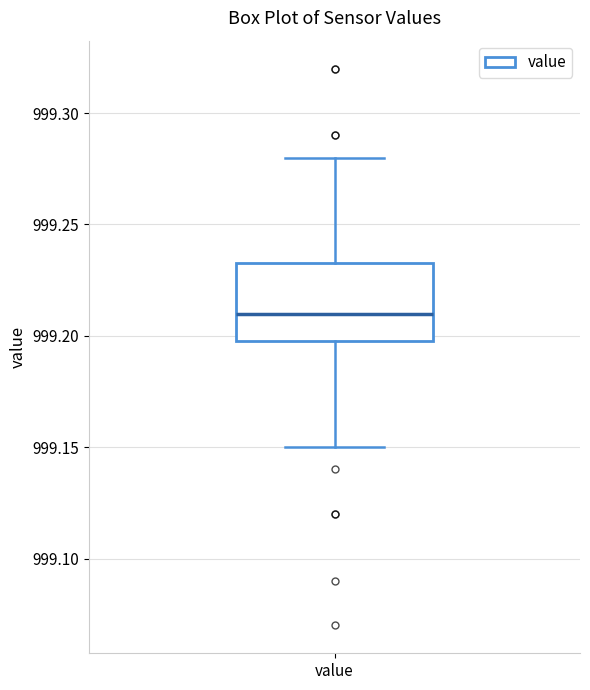

Transcribe this box plot: give where the median line is, the range the box spans, and where the two whiskers end, as read against the y-axis. The values are not printed on the chart, so give them approximately, as read against the axis.

median 999.210, box 999.200 to 999.235, whiskers 999.150 to 999.280